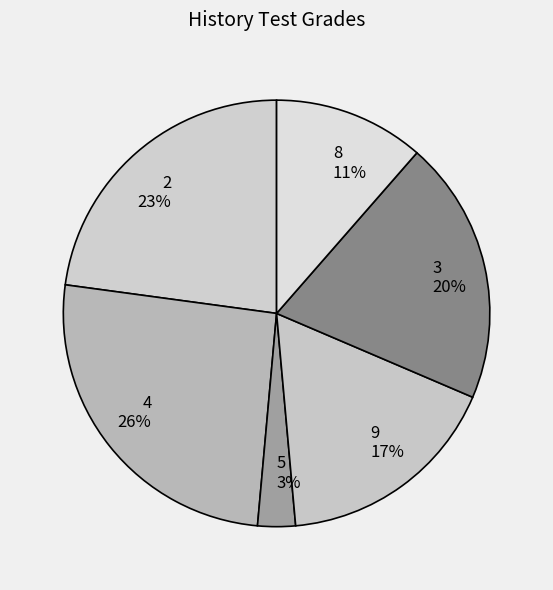

Is there a majority slice in this chart?

No